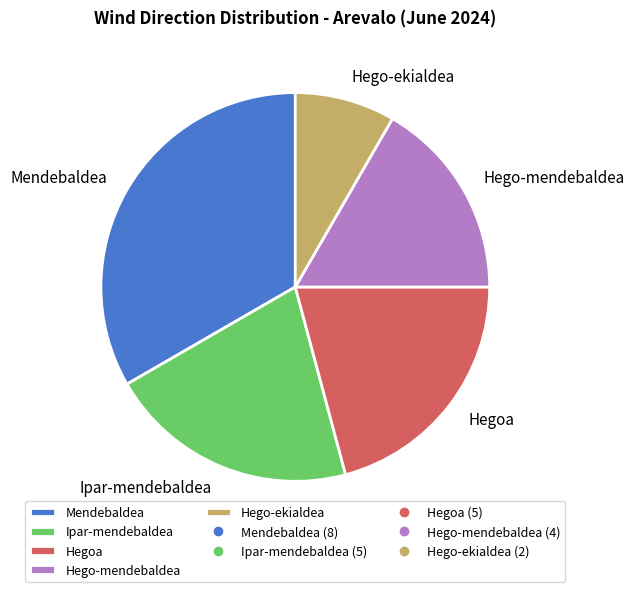

How many slices are in this pie chart?

5